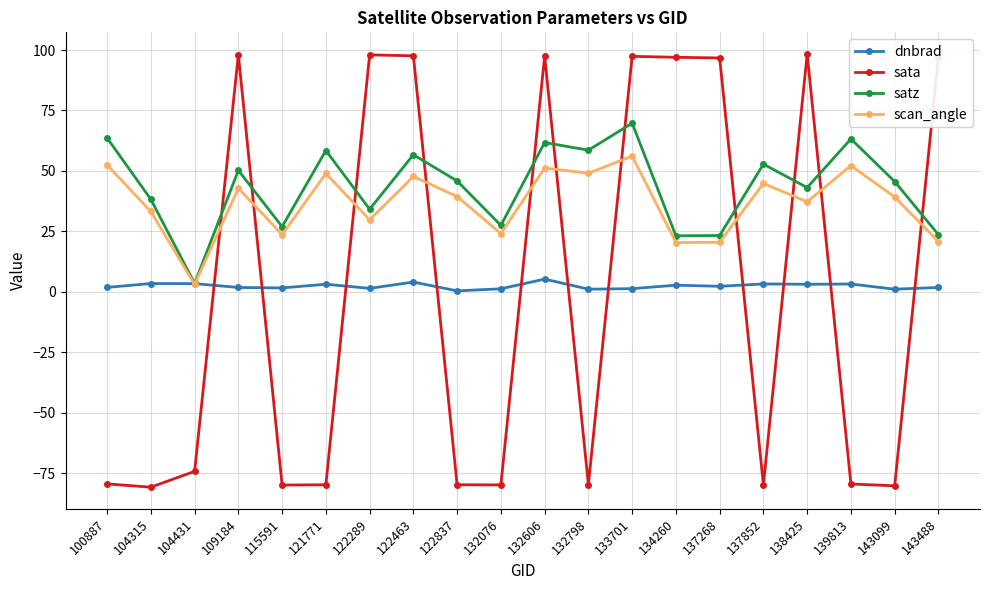

What is the difference between the maximum and minimum values in the sata series?

179.1